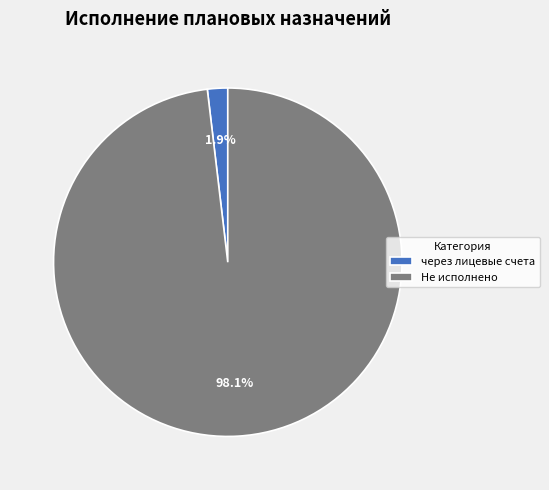

What portion of the pie excludes Не исполнено?

1.9%